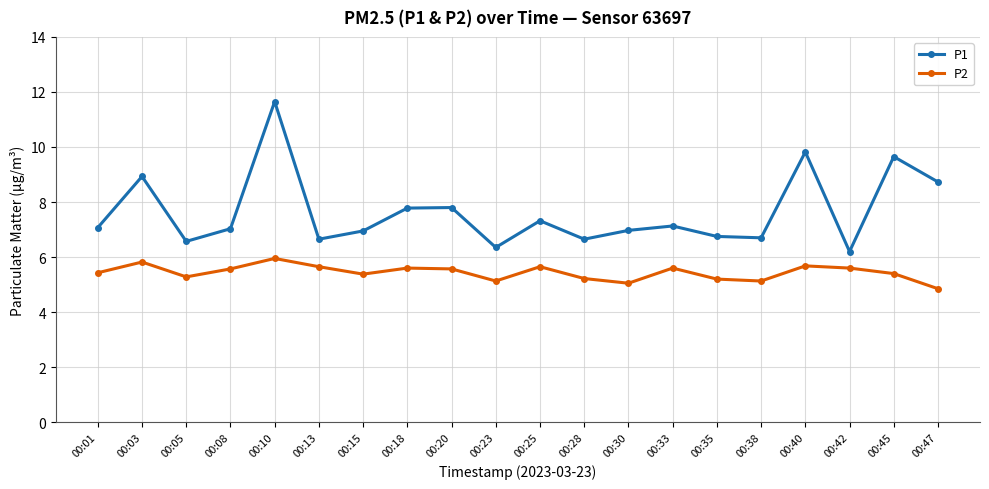

What is the average value of the P2 series?

5.4